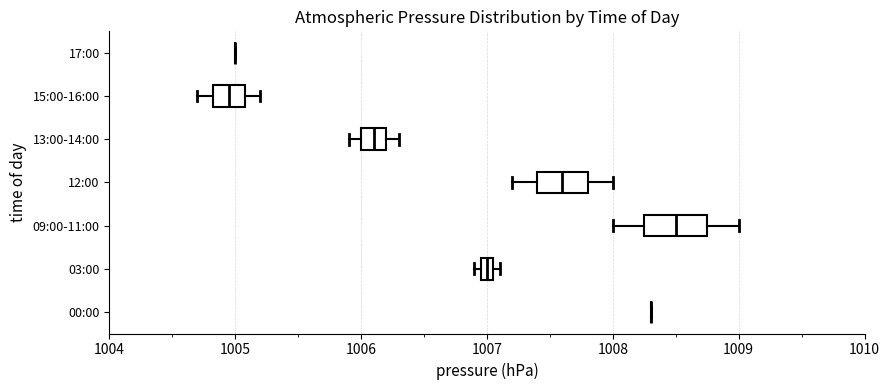

Comparing the boxes themselves (not the whiskers), which one is the widest?

09:00-11:00